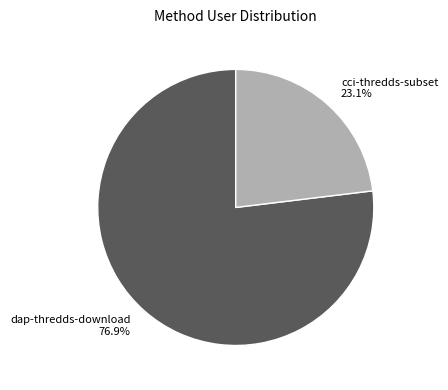

What portion of the pie excludes dap-thredds-download?

23.1%